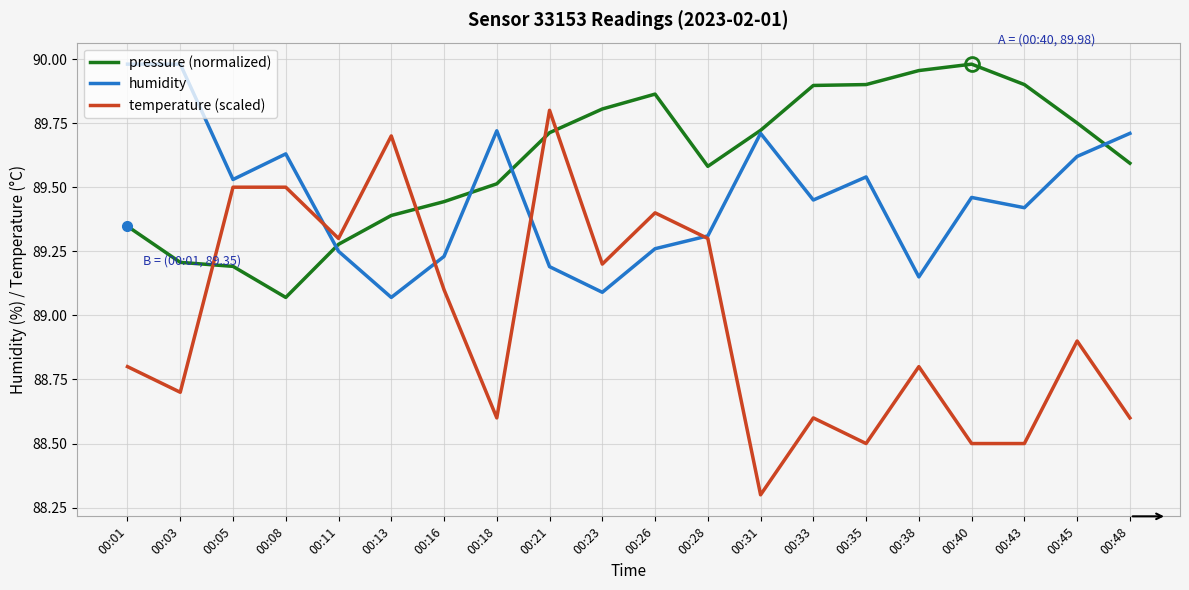

The value of humidity at 00:26 is 61.9. True or false?

False